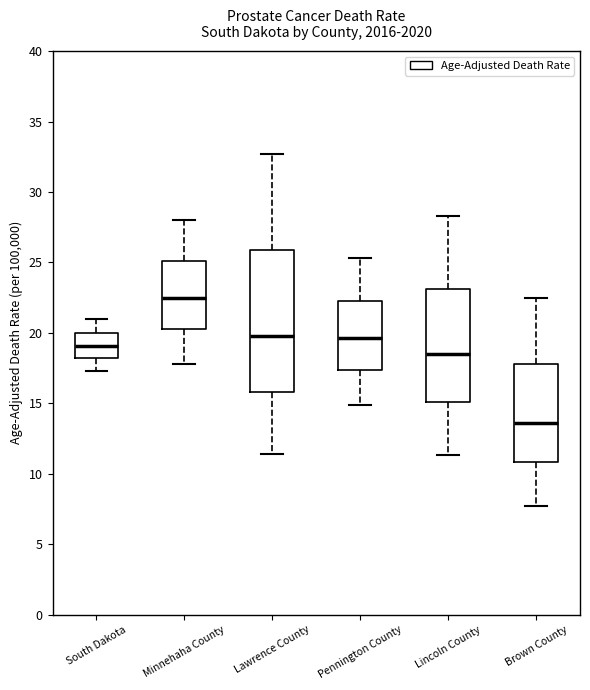

Which box is the tallest, from its lower edge to its upper edge?

Lawrence County